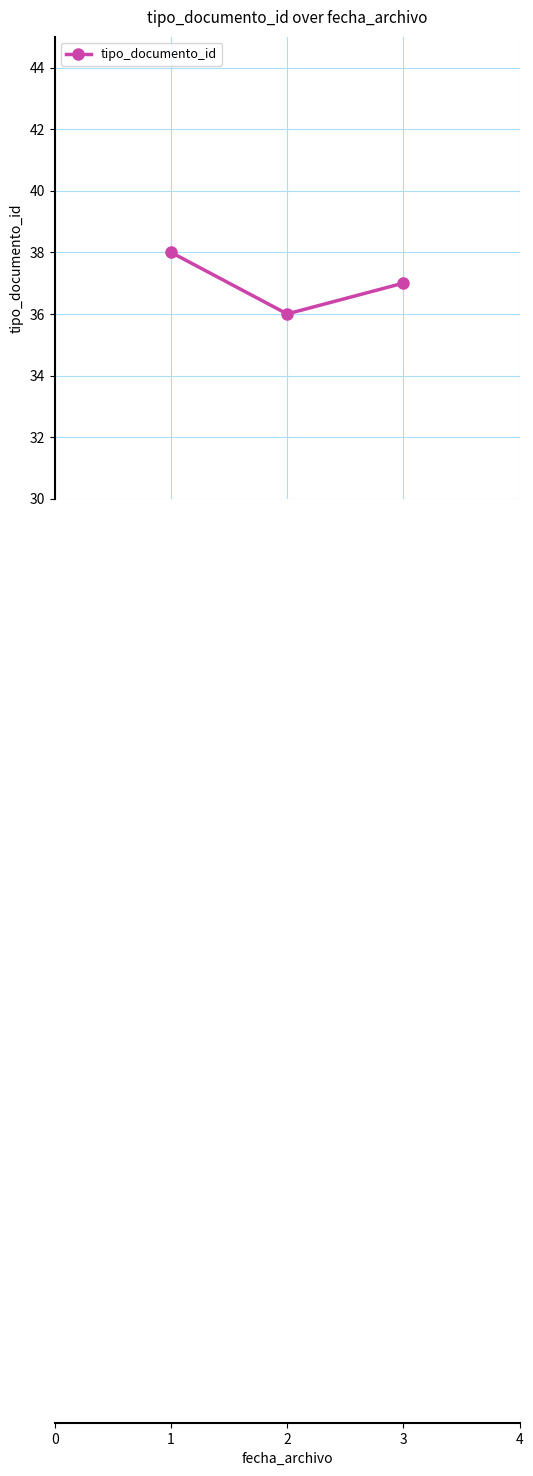

Is this an area chart (filled region under the line)?

No